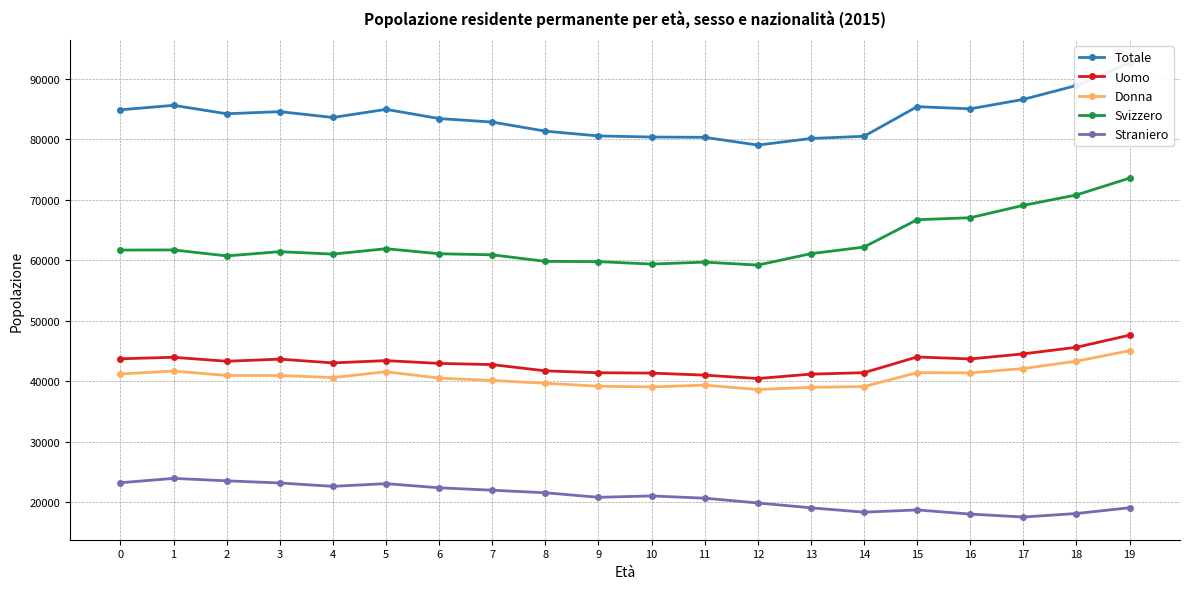

What is the value of the Uomo point at the 12th from the left?

41003